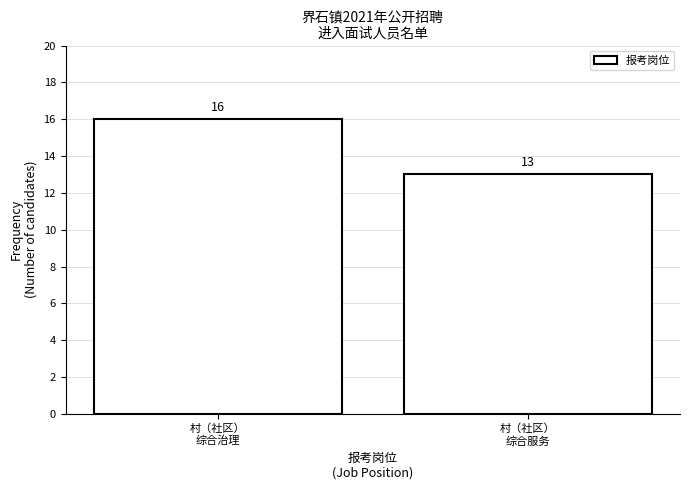

Reading left to right, transcribe all the data shown in this chart.

16	13